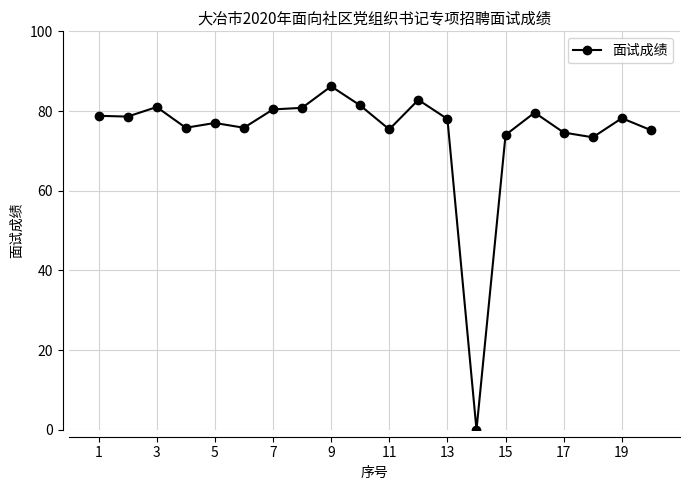

Does the chart display data point markers on the line(s)?

Yes